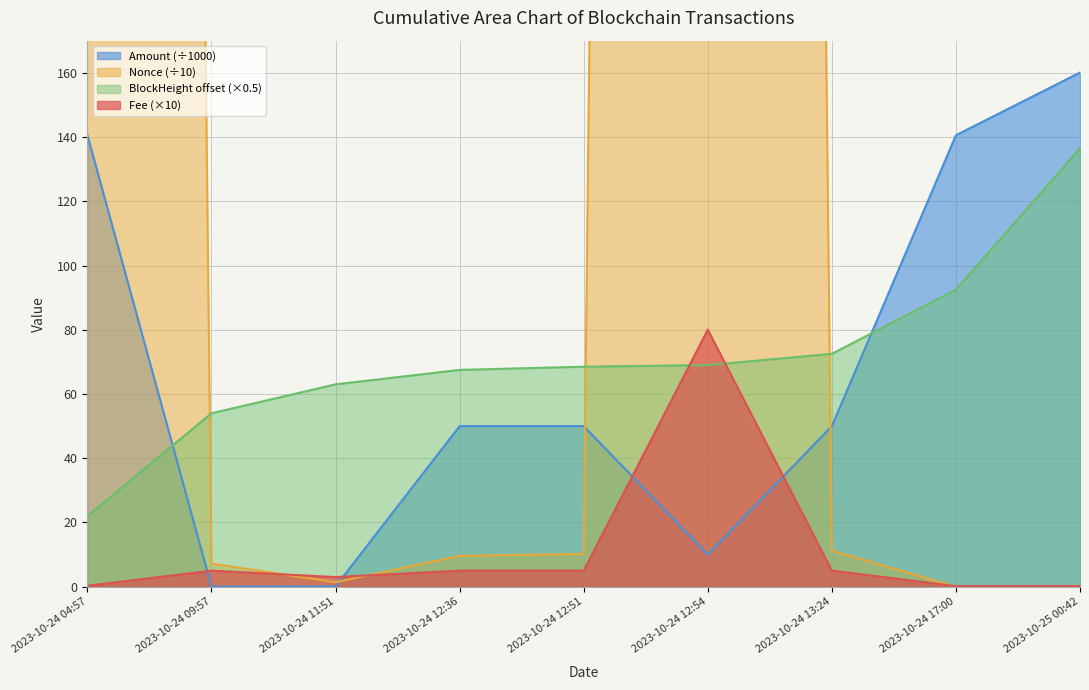

In Amount, how many points are lower than both neighbors (excluding endpoints)?

2